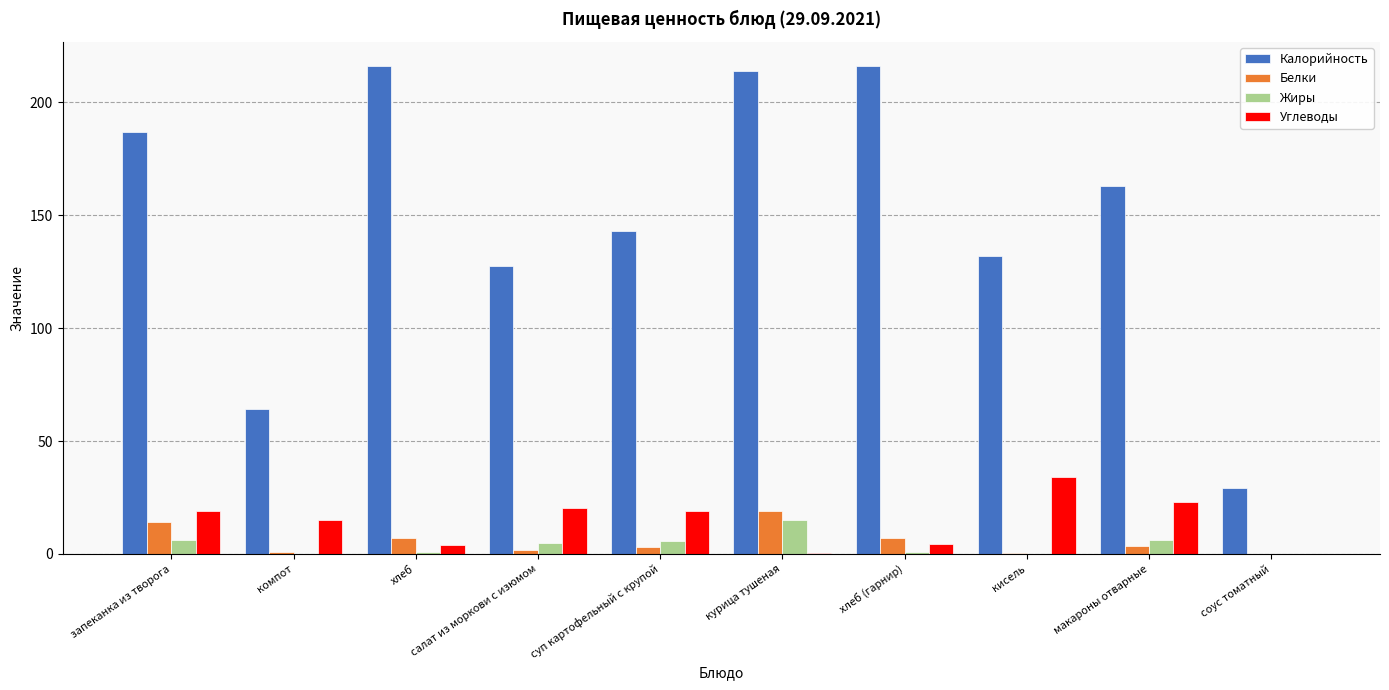

Count the number of data series in this chart.

4